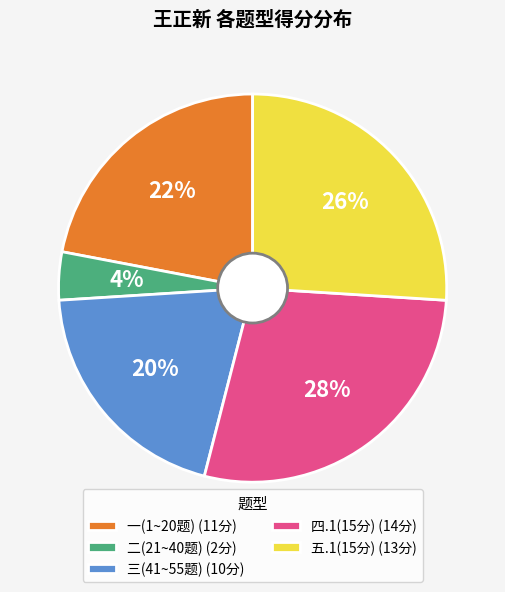

True or false: 四.1(15分) (14分) accounts for 28% of the total.

True